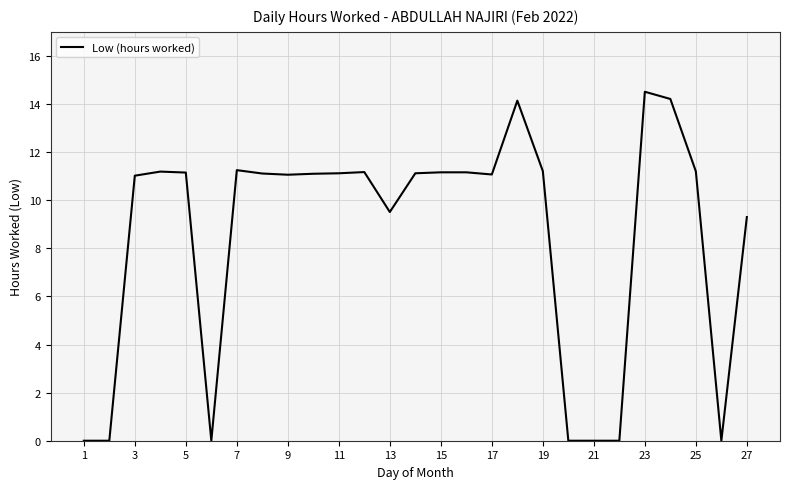

What is the greatest value displayed?

14.5